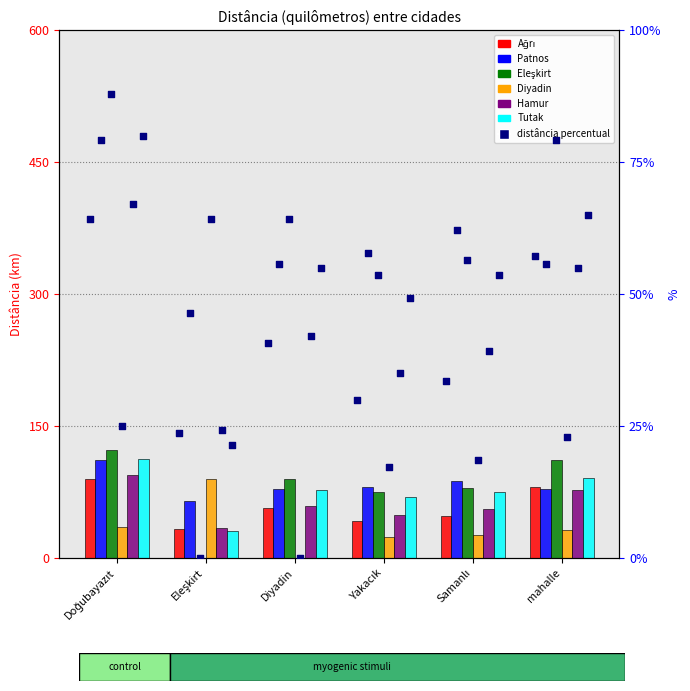

Which series has the largest total across all categories?

Patnos